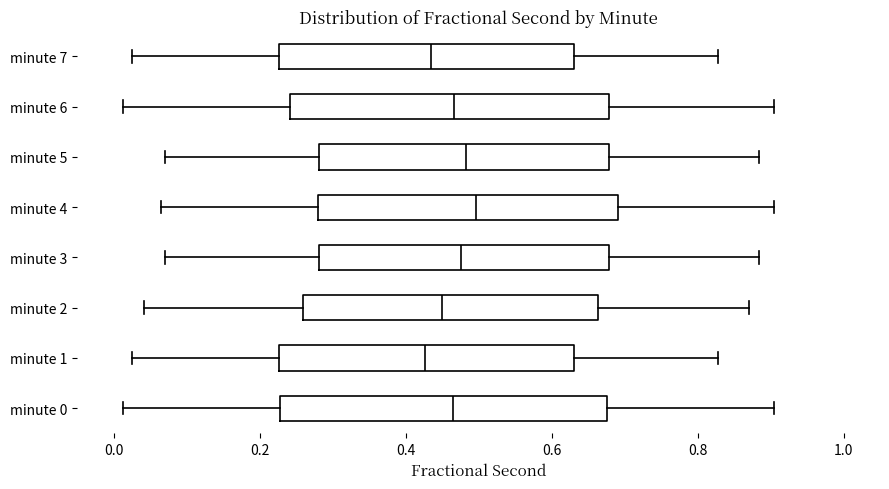

Reading bottom to top, read every box against the x-axis: the position of its median line, the range the box covers, and the ends of its whiskers. The values are not printed on the chart, so give them approximately, as read against the axis.

minute 0: median 0.46, box 0.22 to 0.68, whiskers 0.02 to 0.90
minute 1: median 0.42, box 0.22 to 0.64, whiskers 0.02 to 0.82
minute 2: median 0.46, box 0.26 to 0.66, whiskers 0.04 to 0.88
minute 3: median 0.48, box 0.28 to 0.68, whiskers 0.06 to 0.88
minute 4: median 0.50, box 0.28 to 0.70, whiskers 0.06 to 0.90
minute 5: median 0.48, box 0.28 to 0.68, whiskers 0.06 to 0.88
minute 6: median 0.46, box 0.24 to 0.68, whiskers 0.02 to 0.90
minute 7: median 0.44, box 0.22 to 0.64, whiskers 0.02 to 0.82